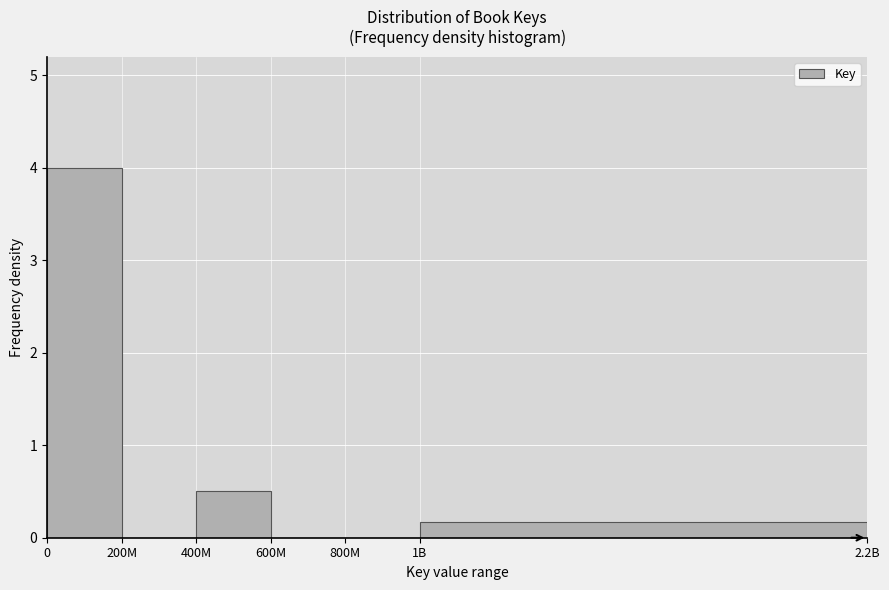

Reading left to right, extract all data points from this chart.

0=4.0	200M=0.0	400M=0.5	600M=0.0	800M=0.0	1B=0.2